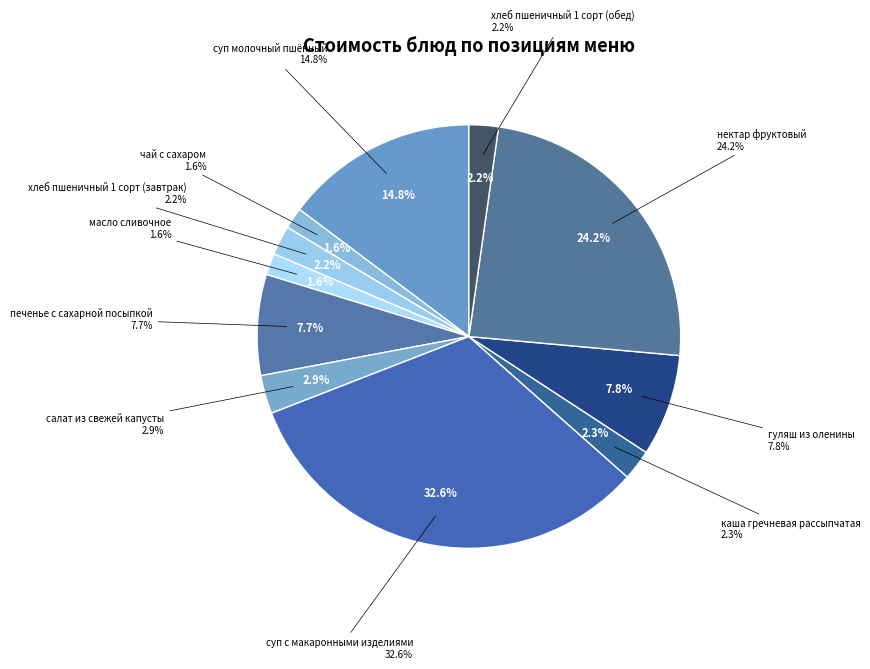

Which has a higher value, чай с сахаром or масло сливочное?

масло сливочное